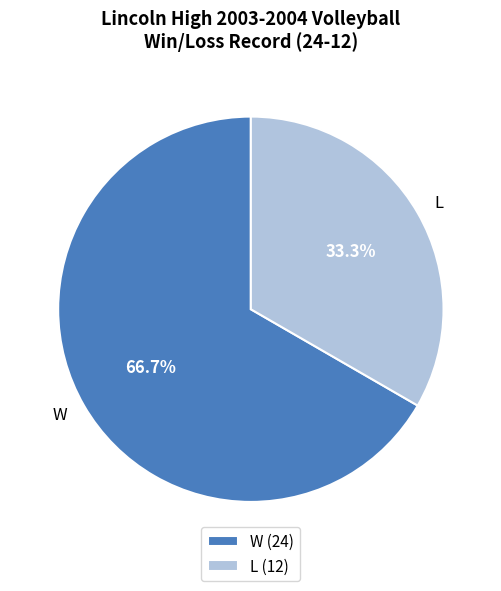

Is it true that W is 67% of the pie?

True